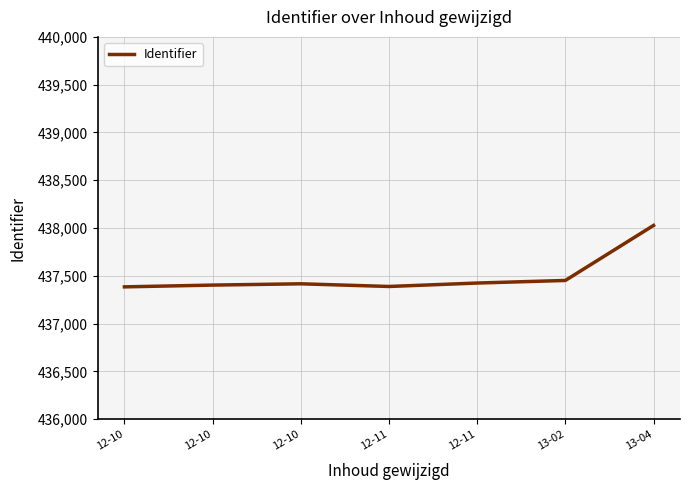

Does the chart display data point markers on the line(s)?

No